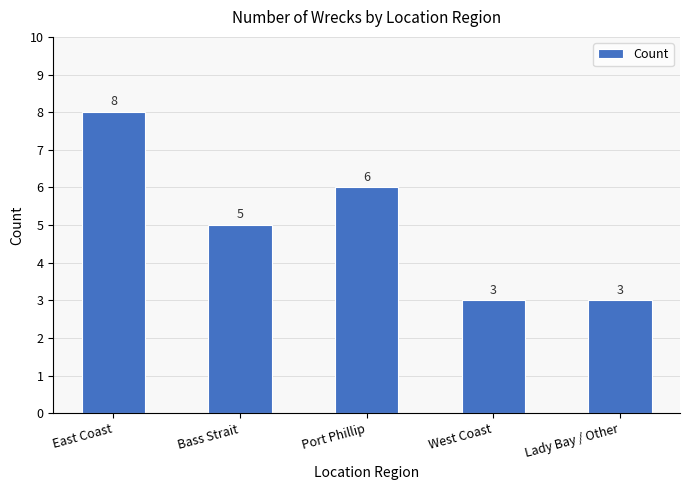

Reading right to left, transcribe all the data shown in this chart.

Lady Bay / Other=3	West Coast=3	Port Phillip=6	Bass Strait=5	East Coast=8